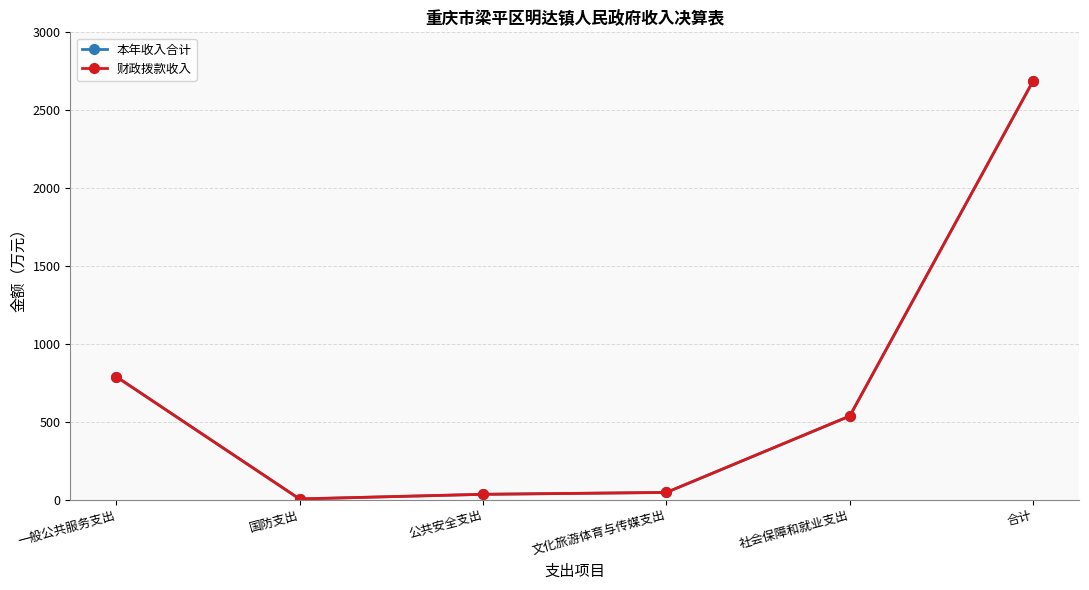

What is the sum of the 财政拨款收入 values at 社会保障和就业支出 and 公共安全支出?

570.3